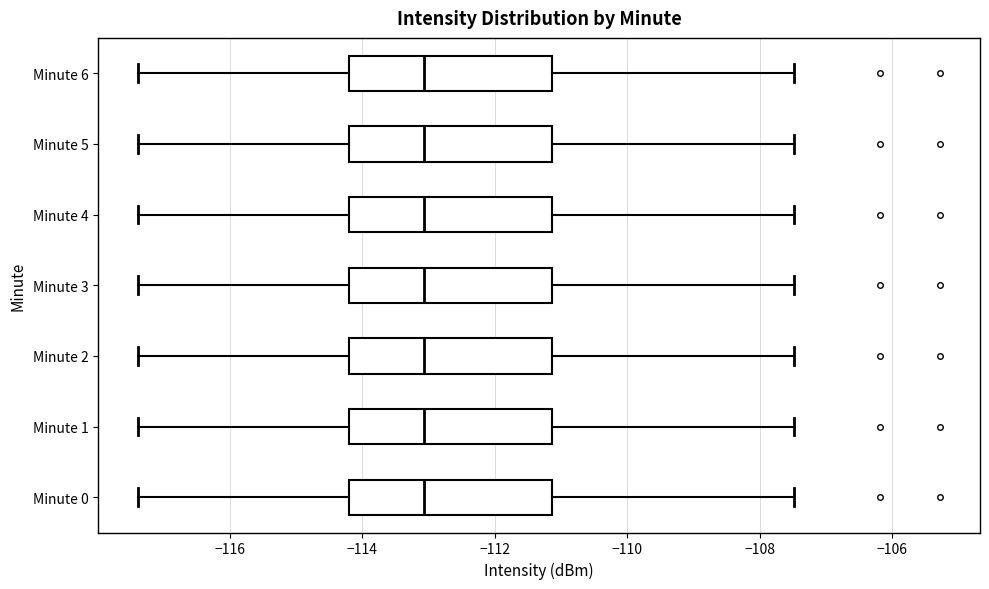

Reading bottom to top, read every box against the x-axis: the position of its median line, the range the box covers, and the ends of its whiskers. The values are not printed on the chart, so give them approximately, as read against the axis.

Minute 0: median -113.0, box -114.2 to -111.2, whiskers -117.4 to -107.4
Minute 1: median -113.0, box -114.2 to -111.2, whiskers -117.4 to -107.4
Minute 2: median -113.0, box -114.2 to -111.2, whiskers -117.4 to -107.4
Minute 3: median -113.0, box -114.2 to -111.2, whiskers -117.4 to -107.4
Minute 4: median -113.0, box -114.2 to -111.2, whiskers -117.4 to -107.4
Minute 5: median -113.0, box -114.2 to -111.2, whiskers -117.4 to -107.4
Minute 6: median -113.0, box -114.2 to -111.2, whiskers -117.4 to -107.4